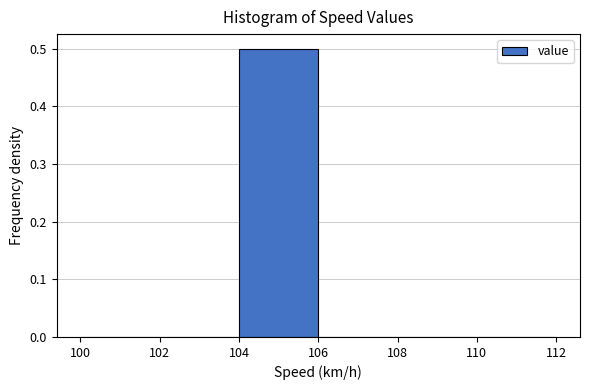

Reading left to right, transcribe this chart: for each bar, give the range it covers on the x-axis and its height. The values are not printed on the chart, so give them approximately, as read against the axis.

100 to 102: 0
102 to 104: 0
104 to 106: 0.5
106 to 108: 0
108 to 110: 0
110 to 112: 0